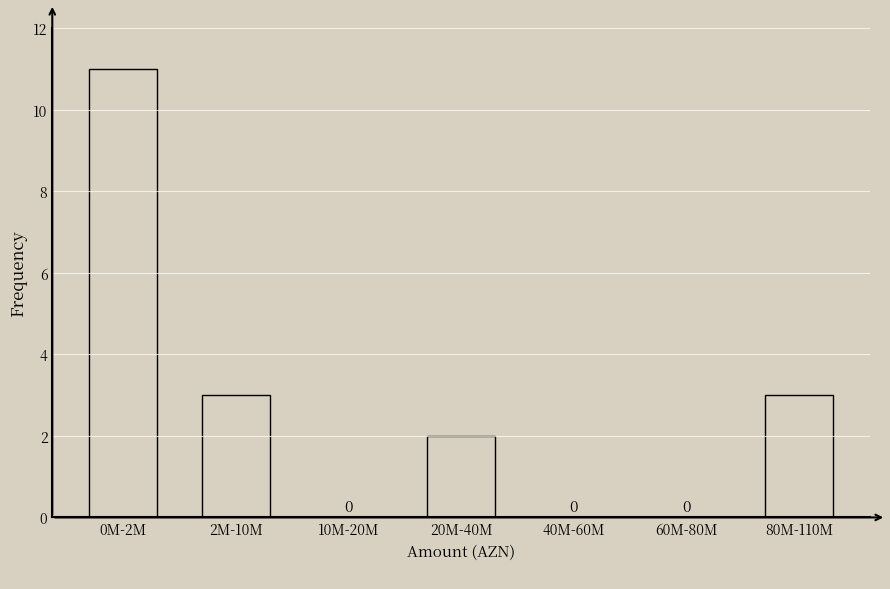

Reading right to left, extract all data points from this chart.

80M-110M=3	60M-80M=0	40M-60M=0	20M-40M=2	10M-20M=0	2M-10M=3	0M-2M=11